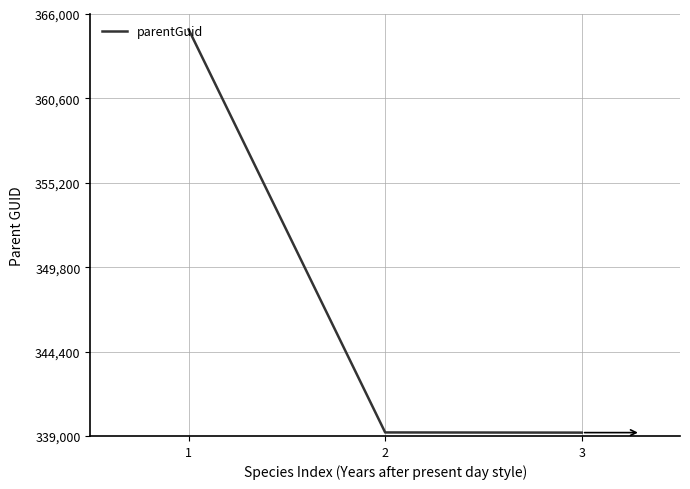

Is this an area chart (filled region under the line)?

No